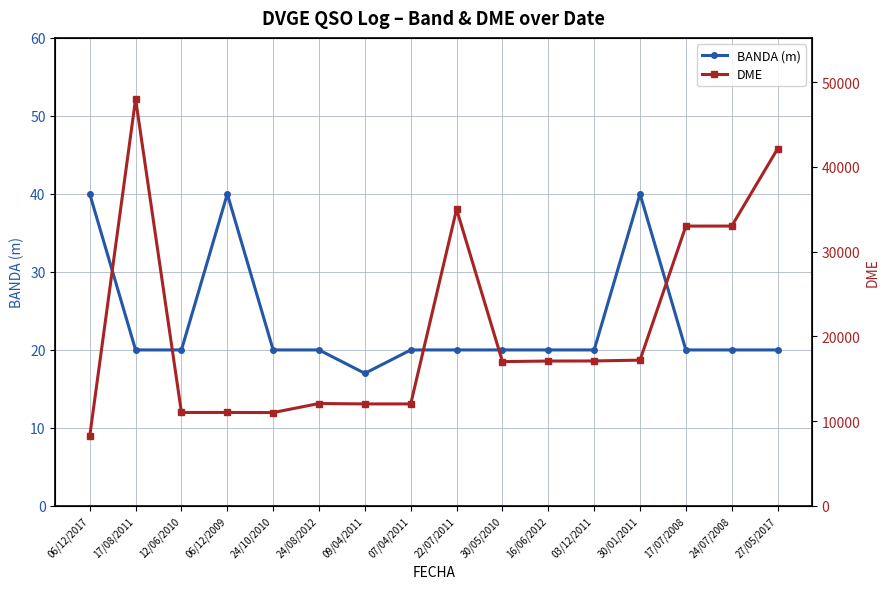

What is the label of the 7th point from the left?

09/04/2011